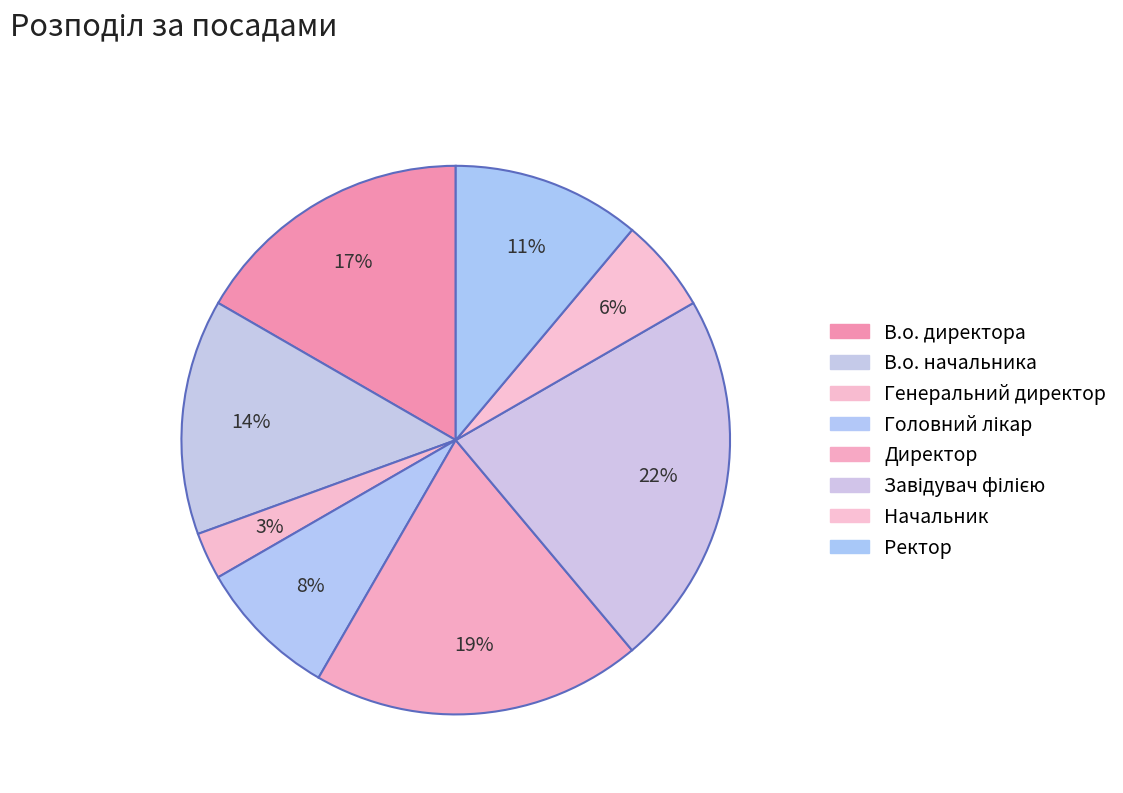

To the nearest percent, what is the difference between the largest and smallest slice percentages?

19%